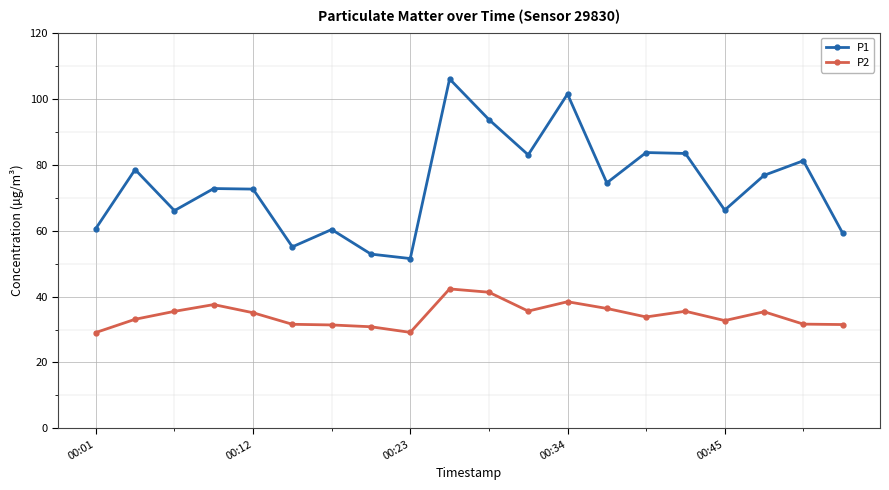

Does the chart have visible grid lines?

Yes